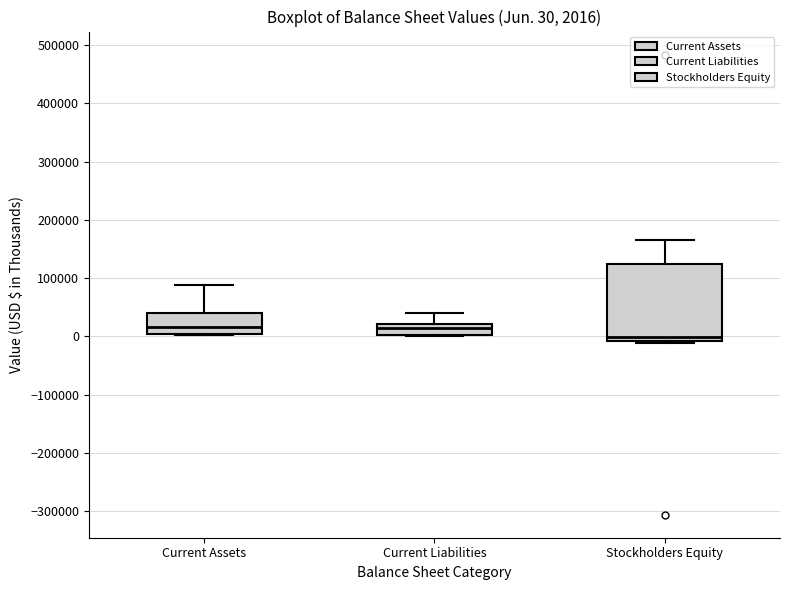

Which box is the tallest, from its lower edge to its upper edge?

Stockholders Equity